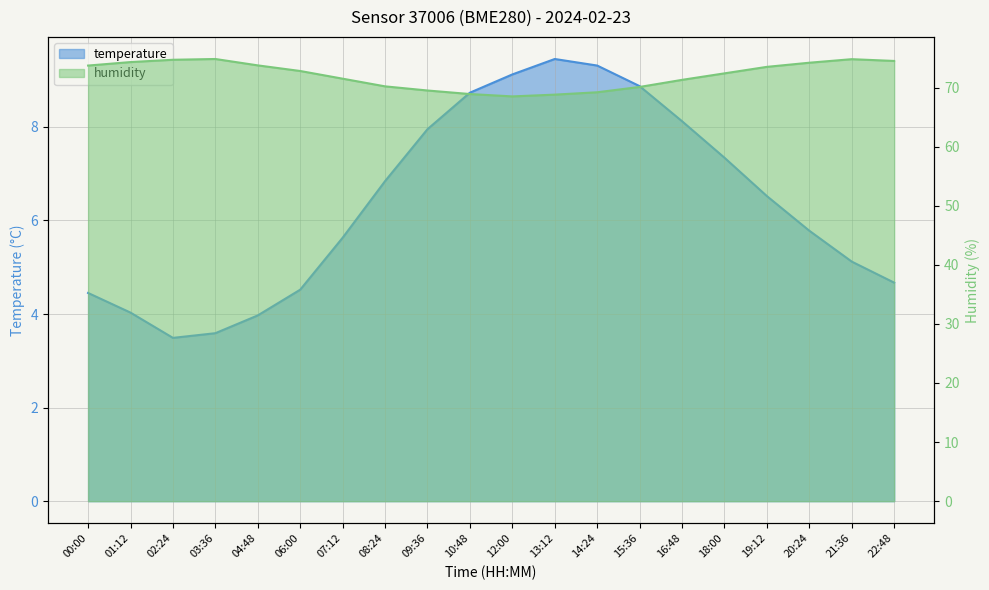

True or false: temperature has a value of 5.1 at 21:36.

True